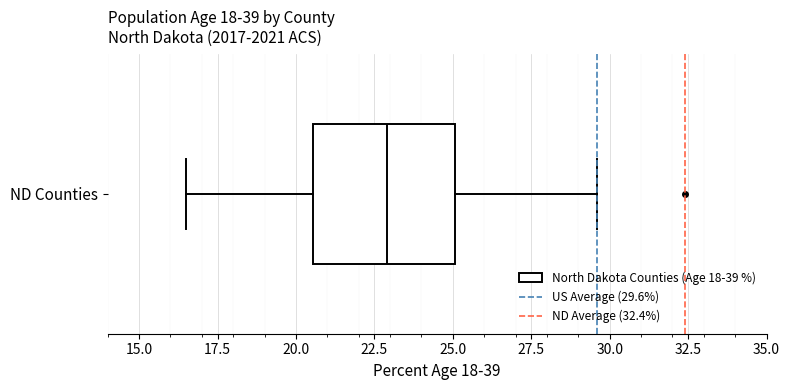

Where does the median line of the box for ND Counties sit on the x-axis? The values are not printed on the chart, so give them approximately, as read against the axis.

23.0